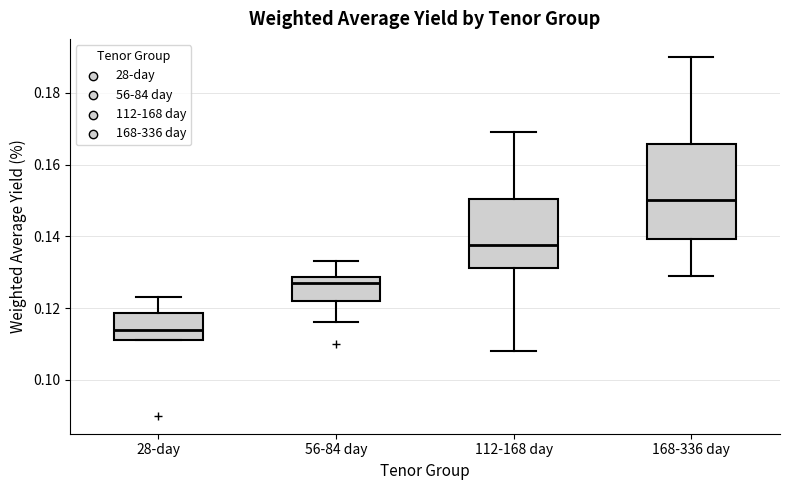

Where is the upper edge of the box for 56-84 day on the y-axis? The values are not printed on the chart, so give them approximately, as read against the axis.

0.128